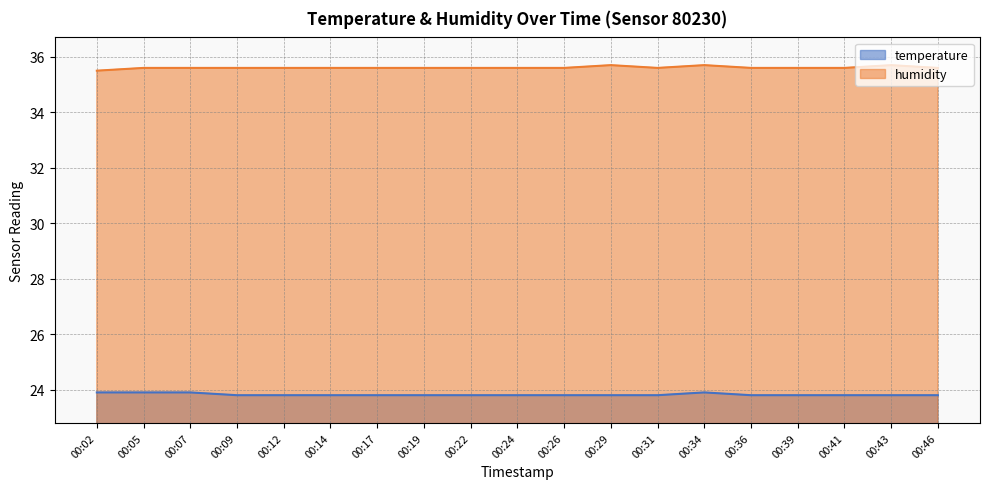

True or false: temperature has more than 2 points higher than both neighbors.

False